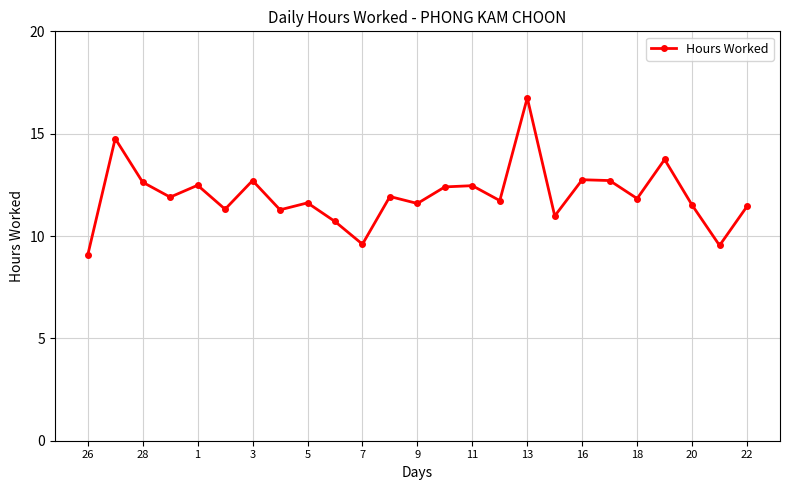

True or false: the data has more than 0 interior local peaks.

True